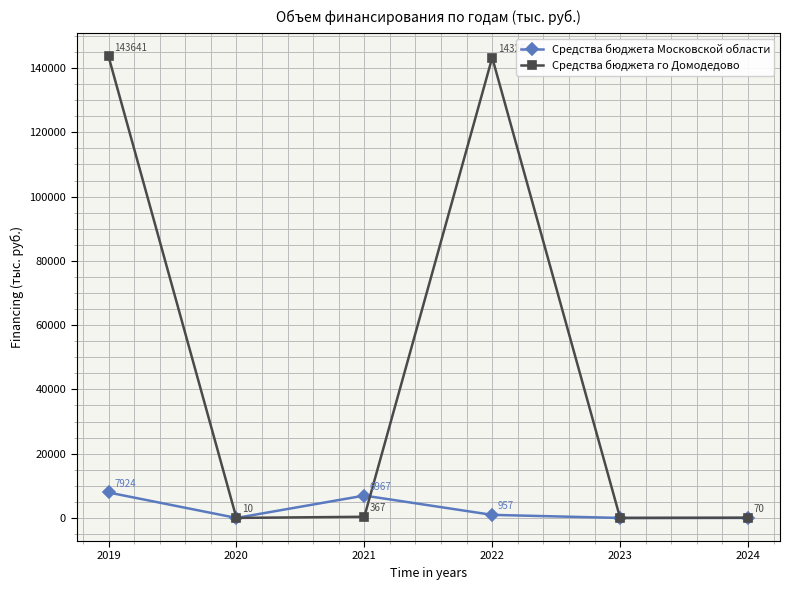

How many series are shown in this chart?

2